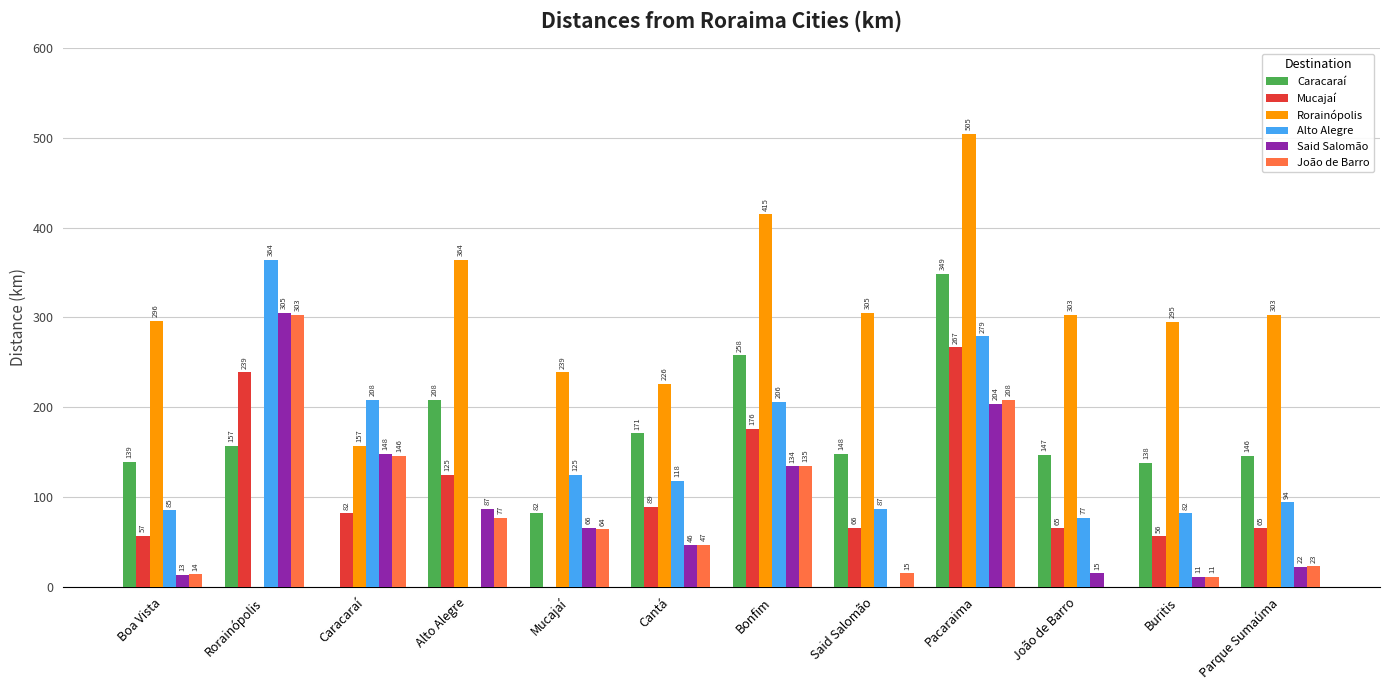

Which series has the widest spread of values?

Rorainópolis